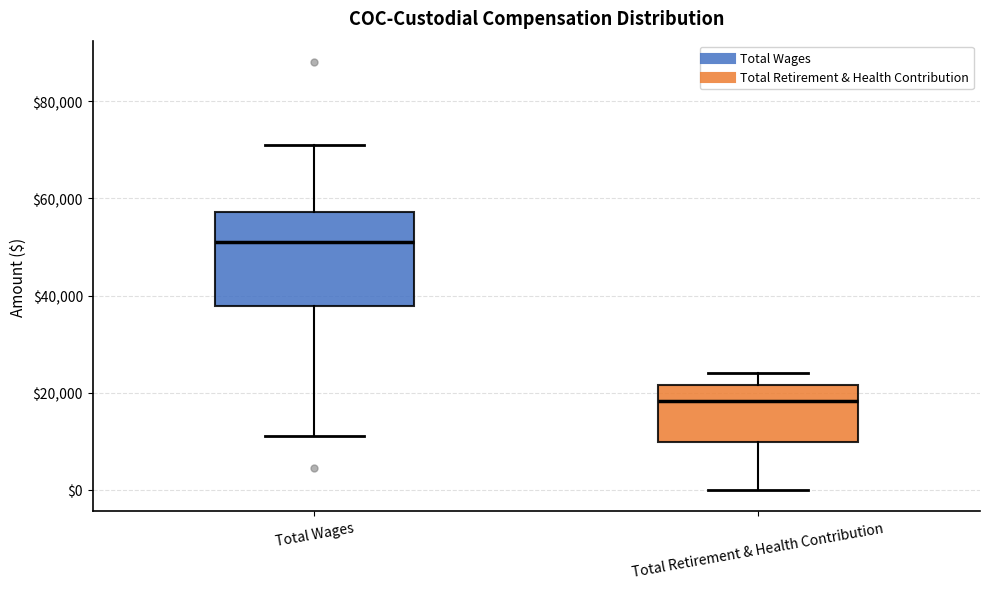

Where does the lower whisker of the box for Total Wages end on the y-axis? The values are not printed on the chart, so give them approximately, as read against the axis.

12000